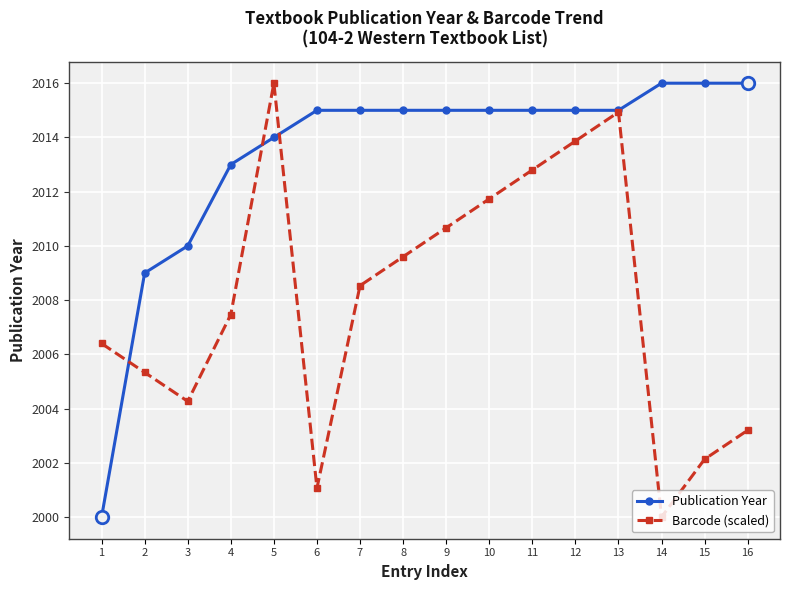

How many lines are shown in the chart?

2